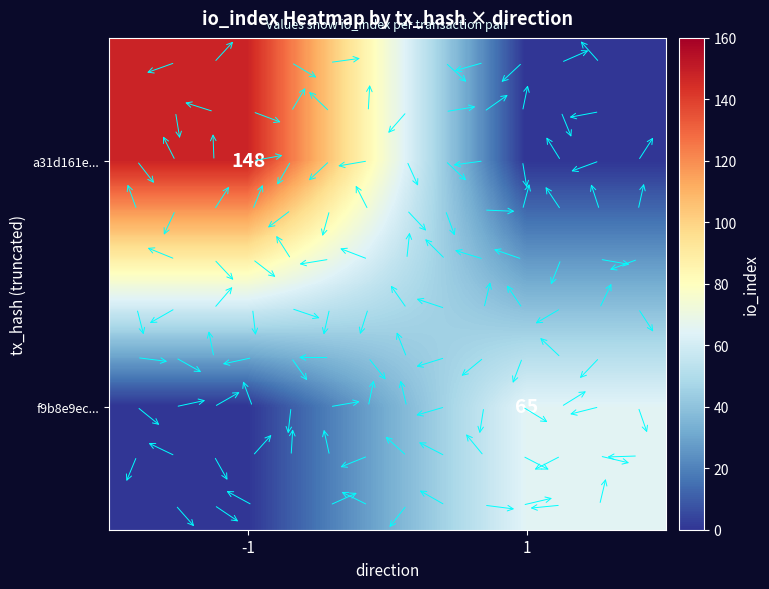

True or false: f9b8e9ec... has a value of 29 at 1.

False